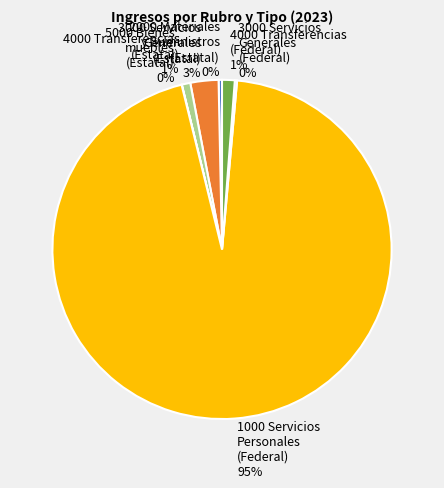

Is there any slice that represents more than half of the pie?

Yes